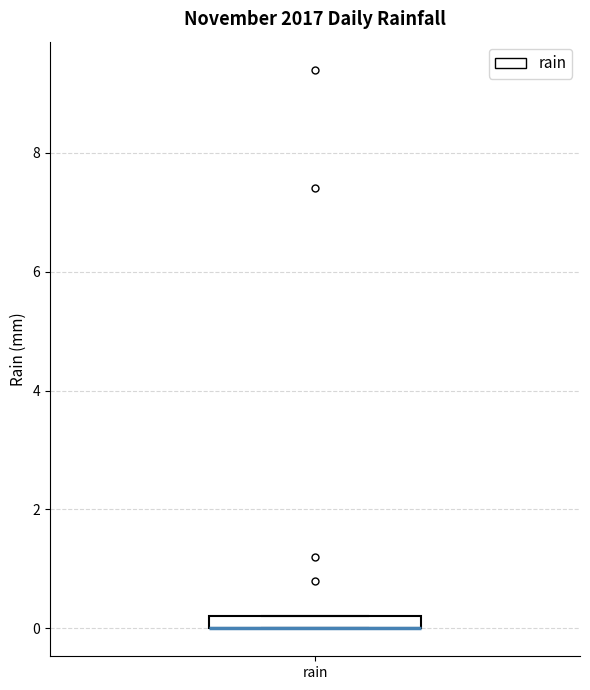

Where is the lower edge of the box for rain on the y-axis? The values are not printed on the chart, so give them approximately, as read against the axis.

0.0